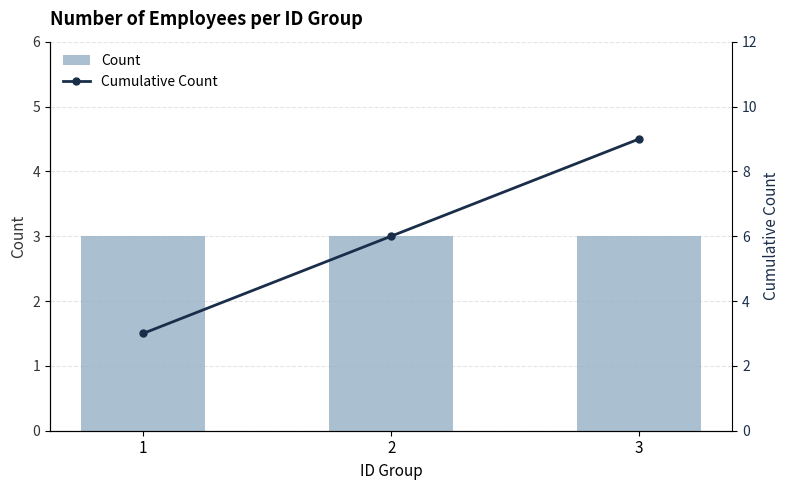

Which category has the lowest value in the Count series?

1